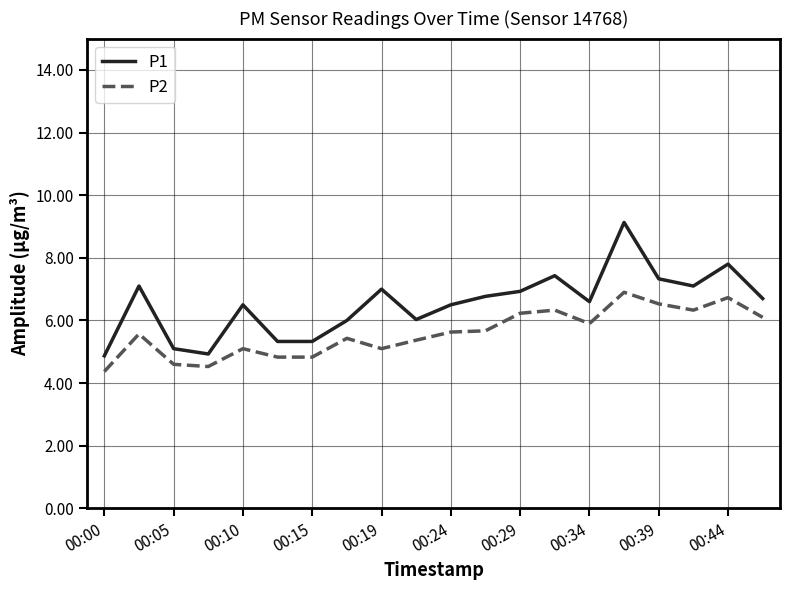

Rank the series by their average value, from lowest to highest.

P2, P1